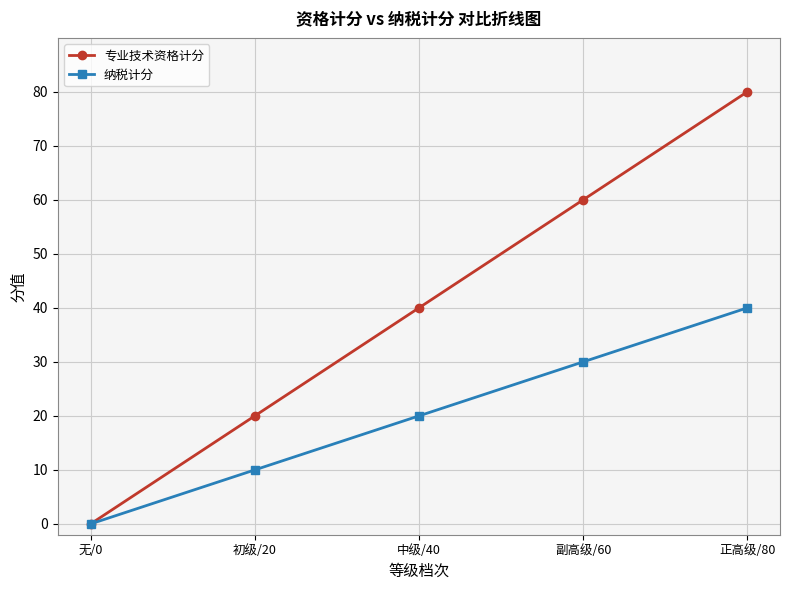

How many lines are shown in the chart?

2